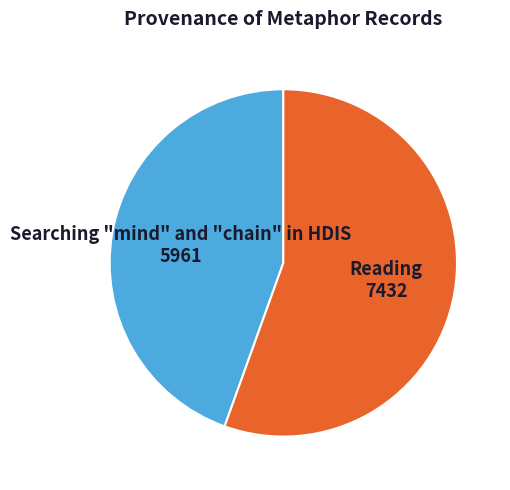

True or false: Reading accounts for 43% of the total.

False